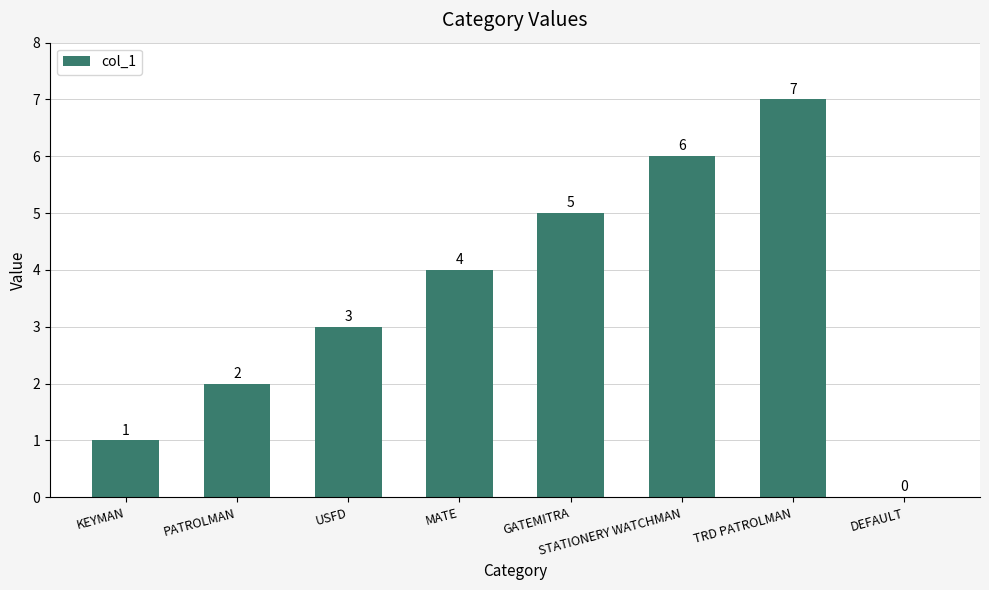

Between GATEMITRA and PATROLMAN, which is larger?

GATEMITRA